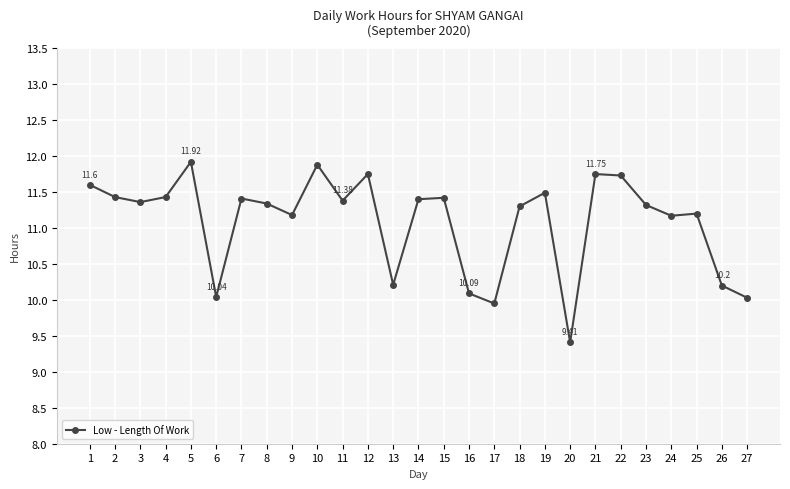

What is the difference between the second highest and minimum values?

2.5